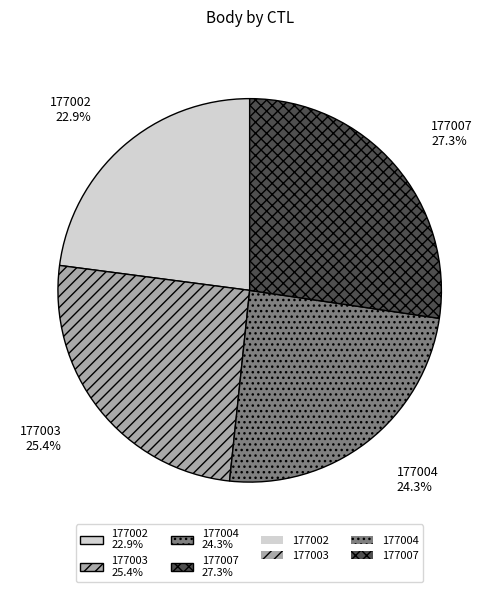

To the nearest percent, what portion does 177003 represent?

25%